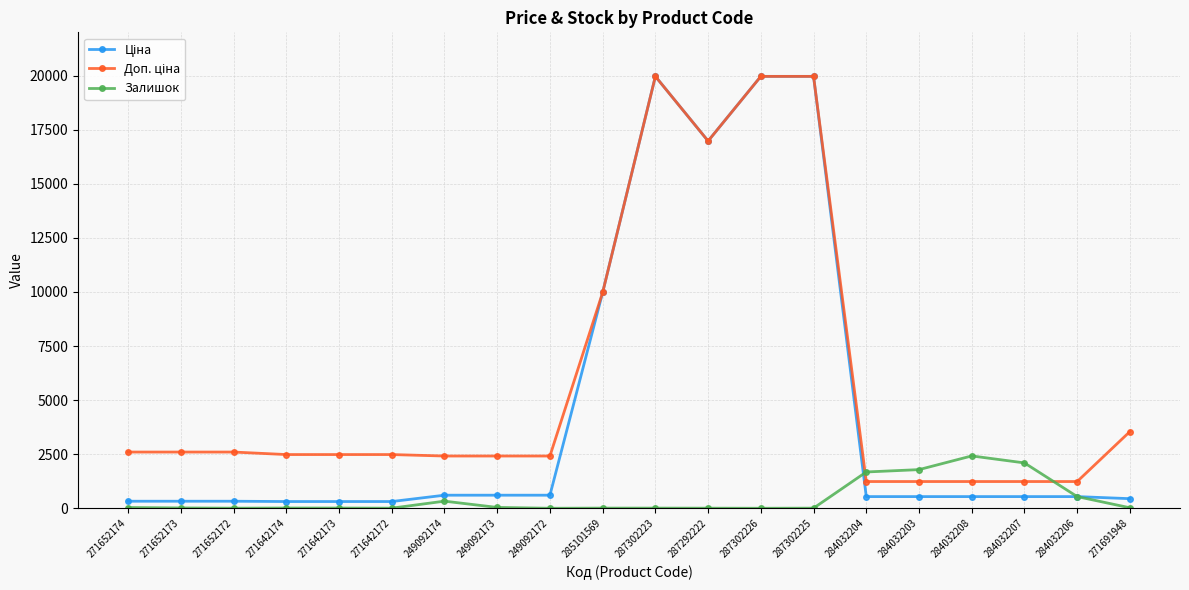

What is the difference between the highest and lowest values at 284032207?

1557.0